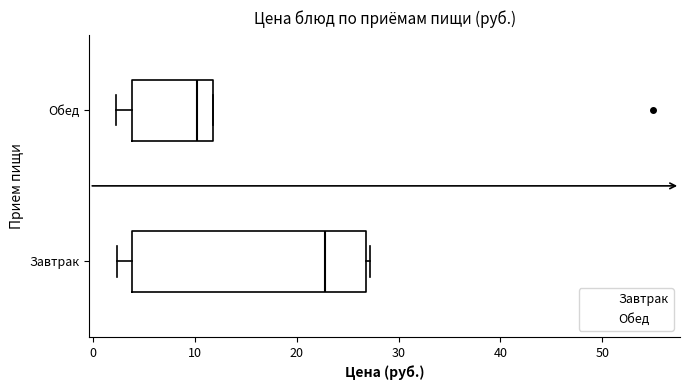

Where does the median line of the box for Обед sit on the x-axis? The values are not printed on the chart, so give them approximately, as read against the axis.

10